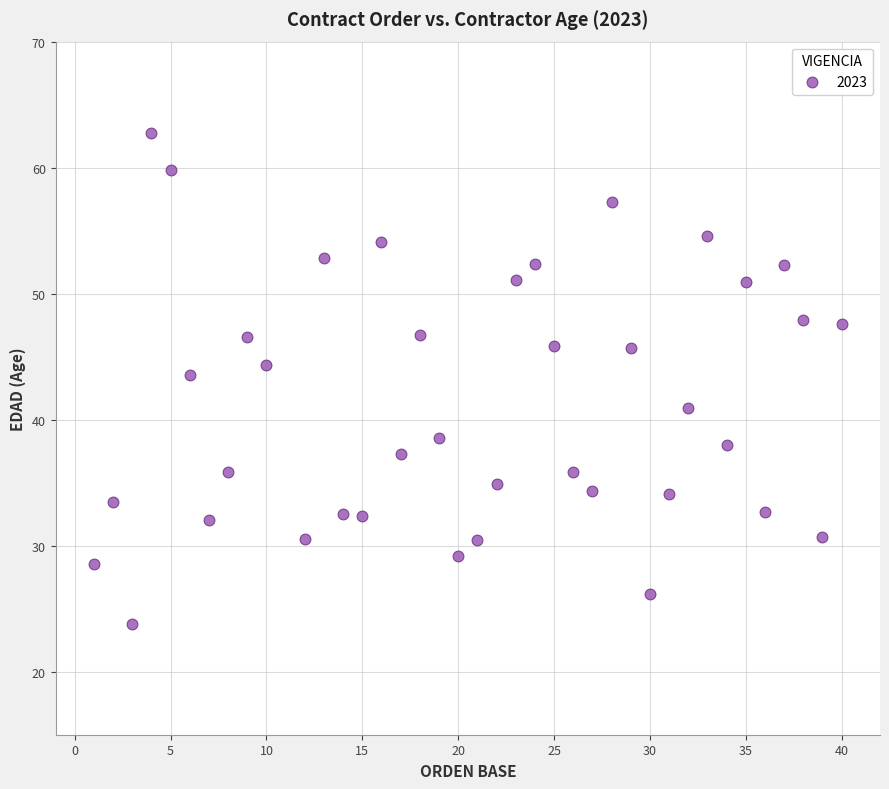

What Y value in the scatter plot is closest to 43?

43.6